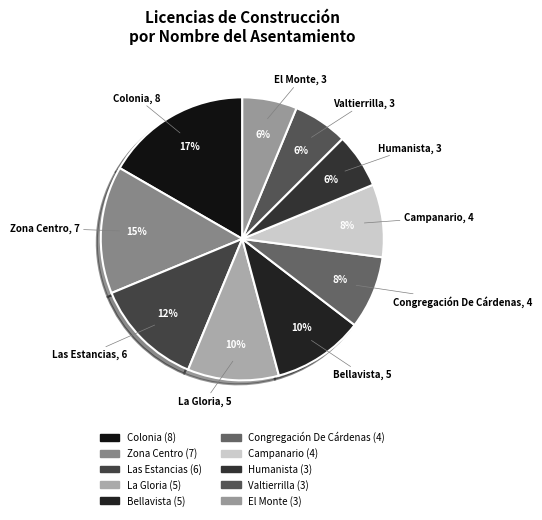

Count the number of slices in the pie.

10